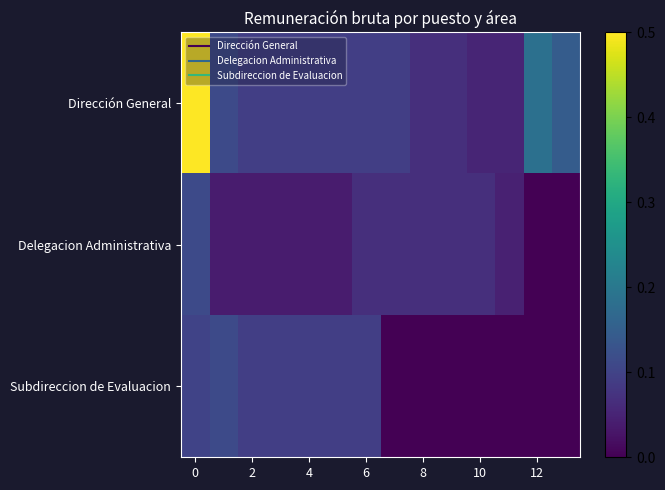

Which label corresponds to the smallest value in the chart?

12